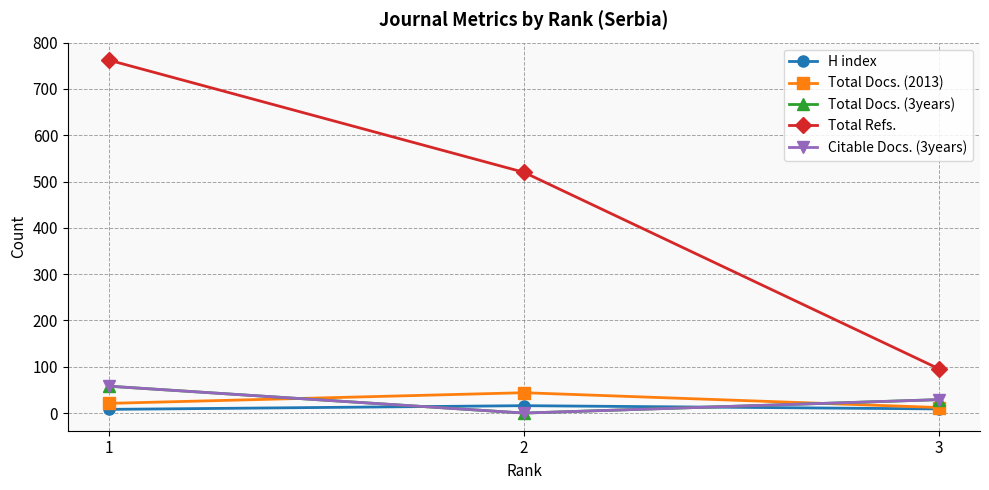

Reading left to right, what are all the values shown in this chart?

H index: 1=8	2=16	3=9
Total Docs. (2013): 1=21	2=44	3=12
Total Docs. (3years): 1=58	2=0	3=29
Total Refs.: 1=762	2=520	3=96
Citable Docs. (3years): 1=58	2=0	3=29